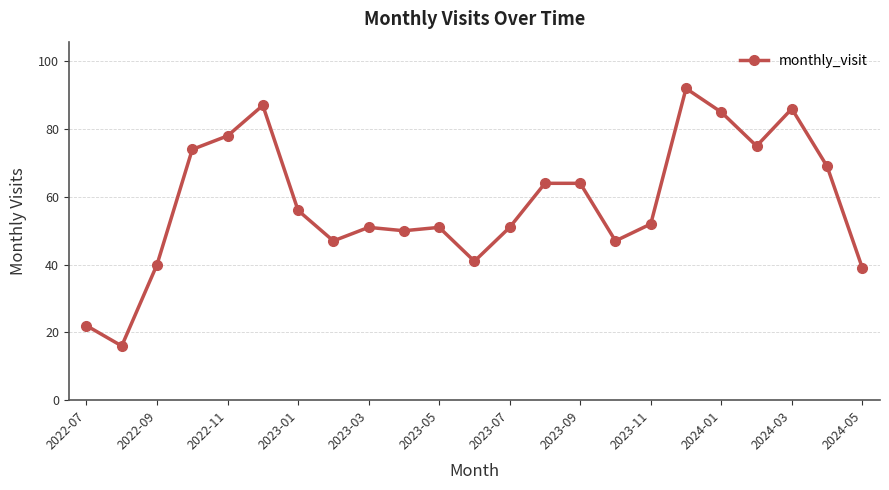

True or false: the data has more than 2 interior local peaks.

True